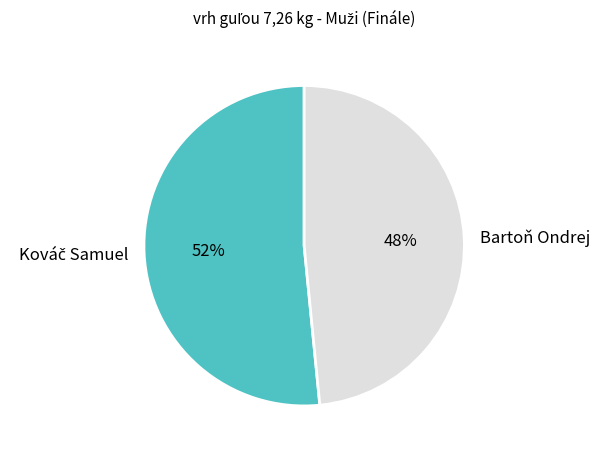

To the nearest percent, what portion does Bartoň Ondrej represent?

48%